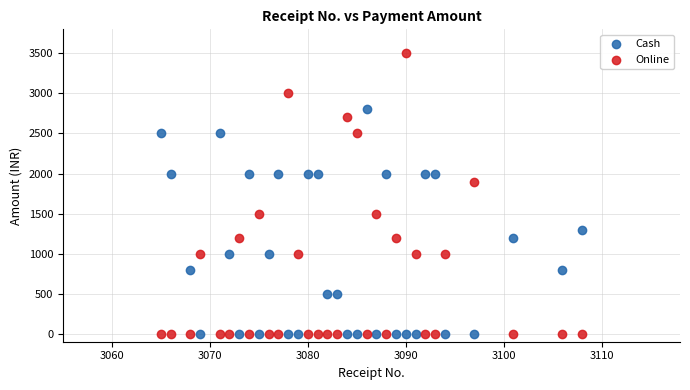

Which series contains the highest Y value?

Online